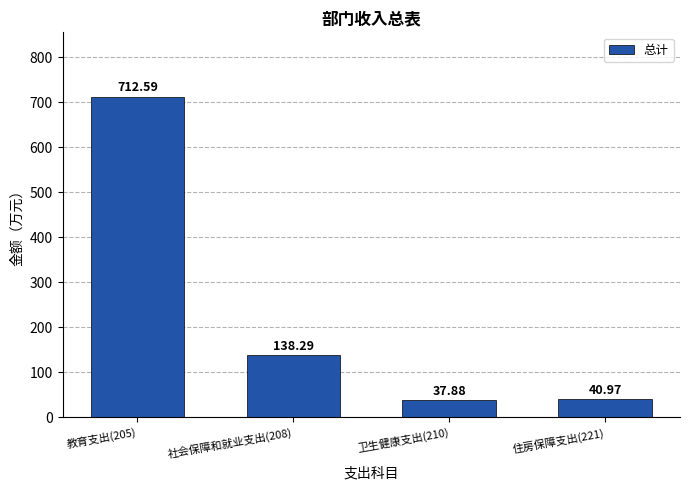

What is the difference between the maximum and minimum values?

674.7